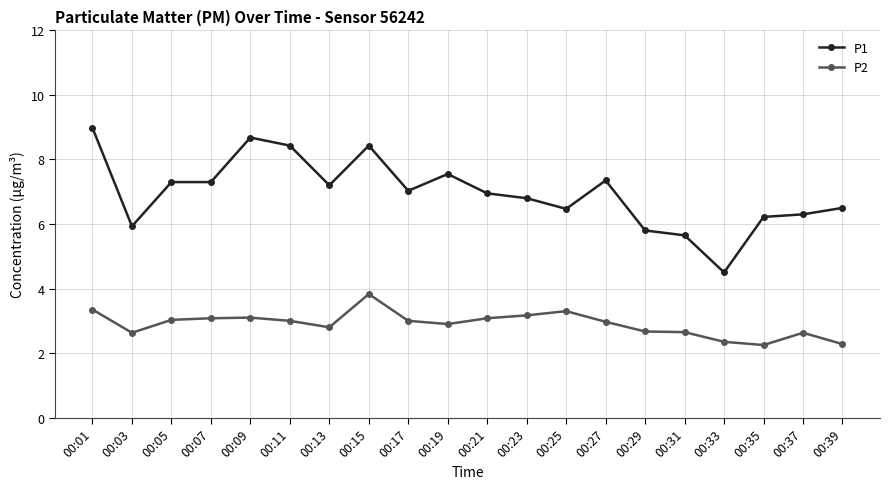

How many categories are shown in the chart?

20